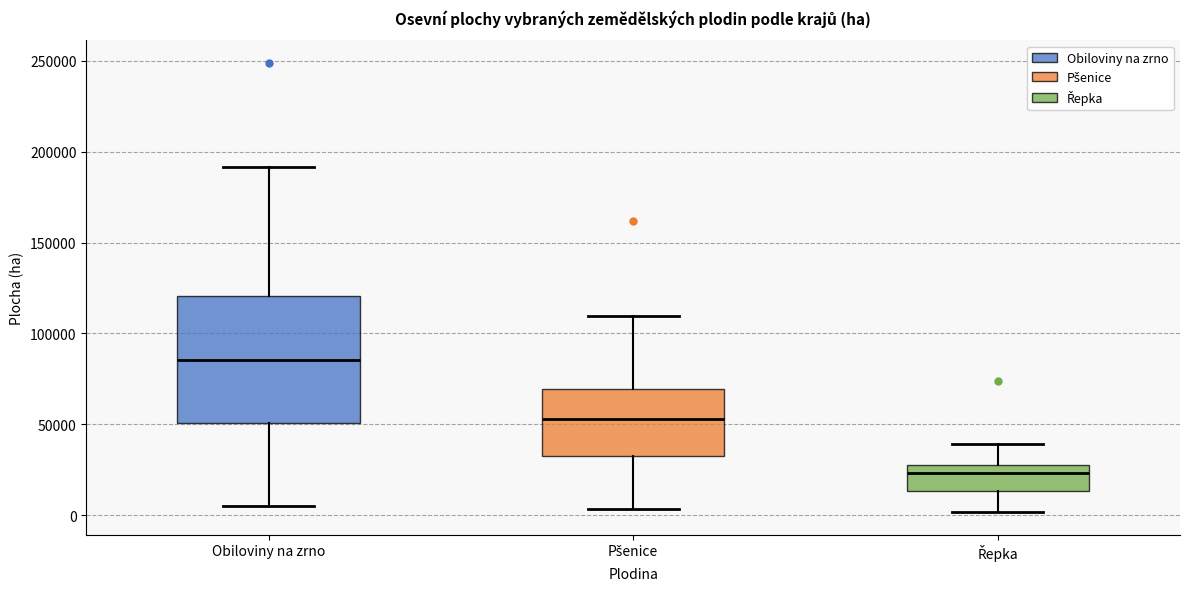

Reading left to right, transcribe this box plot: for each box, give where its median line is, the range the box spans, and where its two whiskers end, as read against the y-axis. The values are not printed on the chart, so give them approximately, as read against the axis.

Obiloviny na zrno: median 85000, box 50000 to 120000, whiskers 5000 to 190000
Pšenice: median 55000, box 30000 to 70000, whiskers 5000 to 110000
Řepka: median 25000 (just below the box's upper edge), box 15000 to 25000, whiskers 0 to 40000